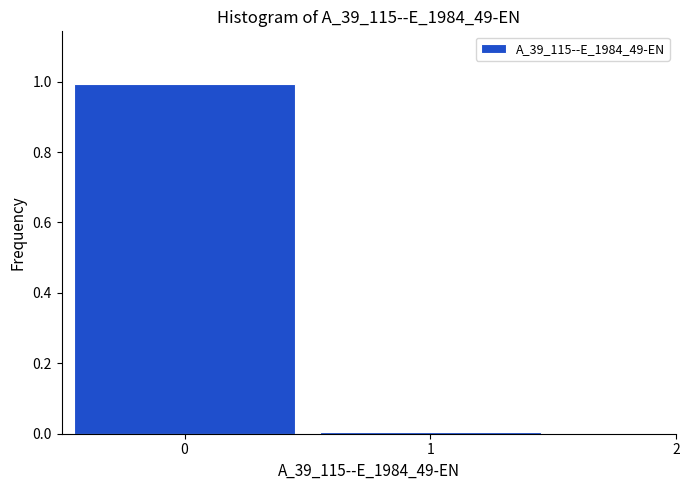

What is the height of the bar covering -0.5 to 0.5 on the x-axis? The values are not printed on the chart, so give them approximately, as read against the axis.

1